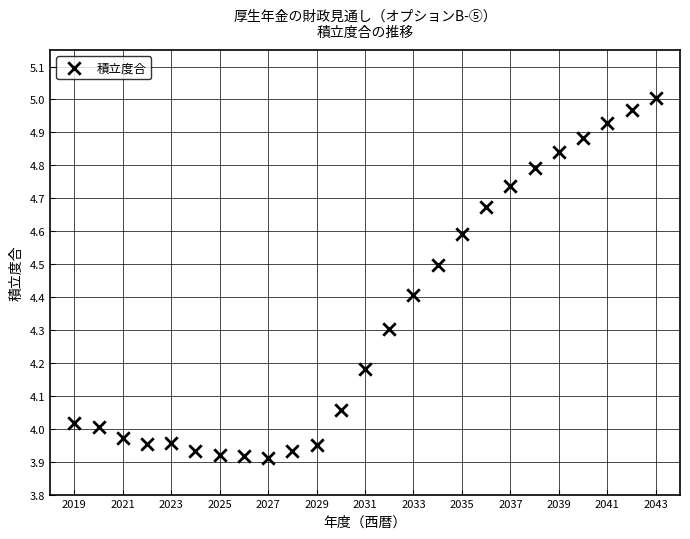

What is the range of X values (max minus min)?

24.0